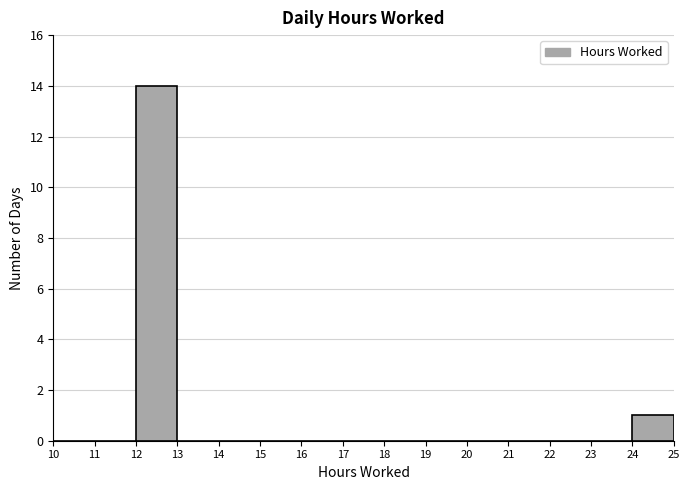

What is the height of the bar covering 24 to 25 on the x-axis? The values are not printed on the chart, so give them approximately, as read against the axis.

1